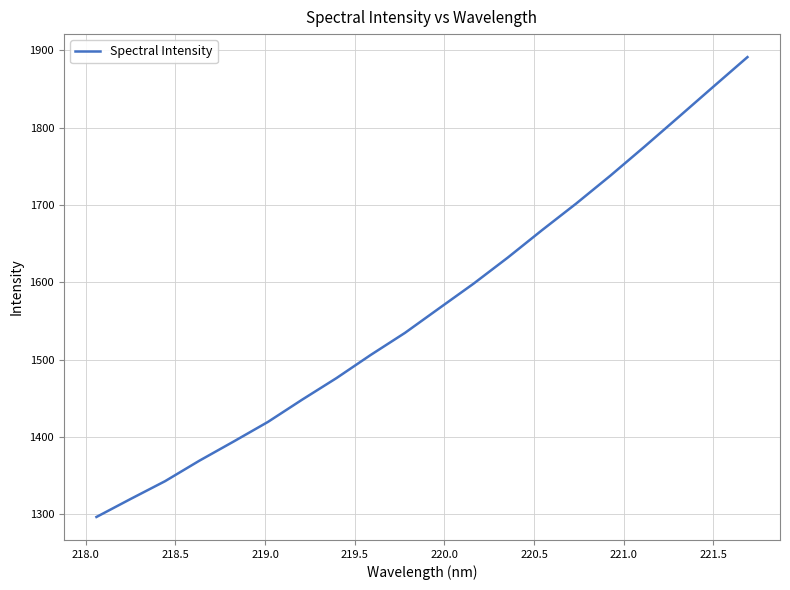

True or false: there are more than 1 points higher than both neighbors.

False